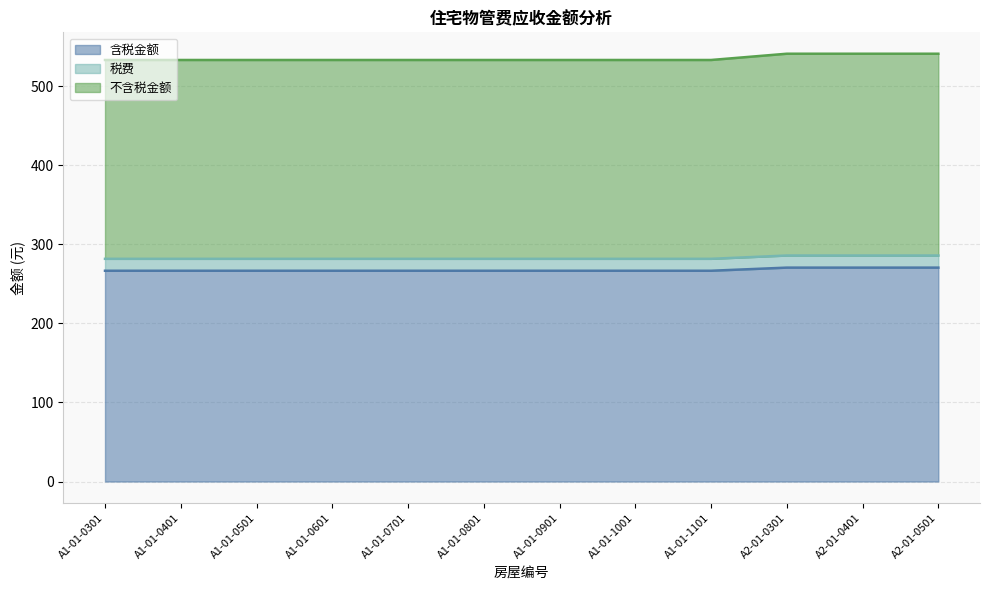

Is the value of 含税金额 at A1-01-0401 greater than the value of 不含税金额 at A1-01-1101?

No